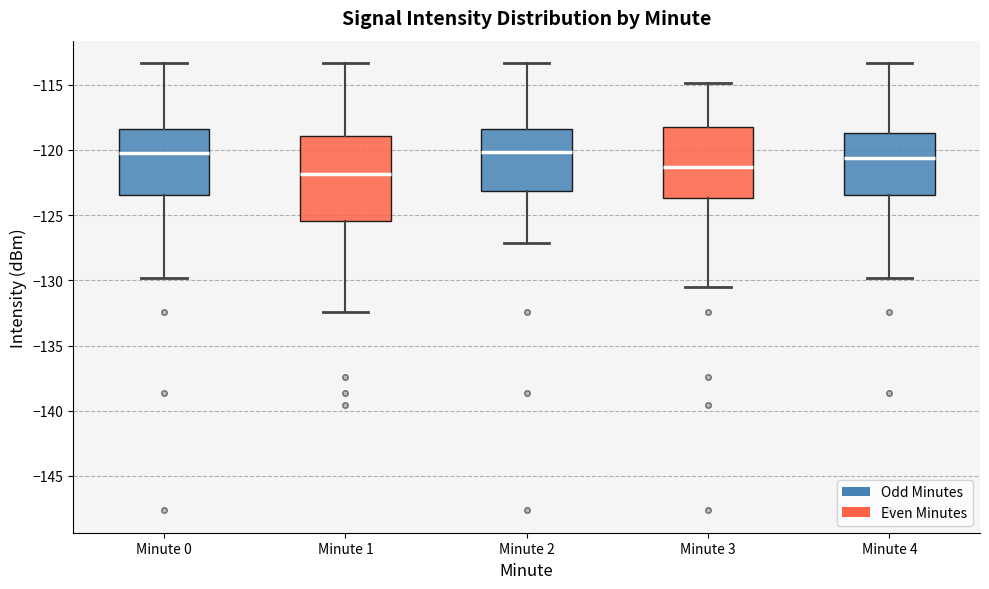

Where is the lower edge of the box for Minute 1 on the y-axis? The values are not printed on the chart, so give them approximately, as read against the axis.

-125.5